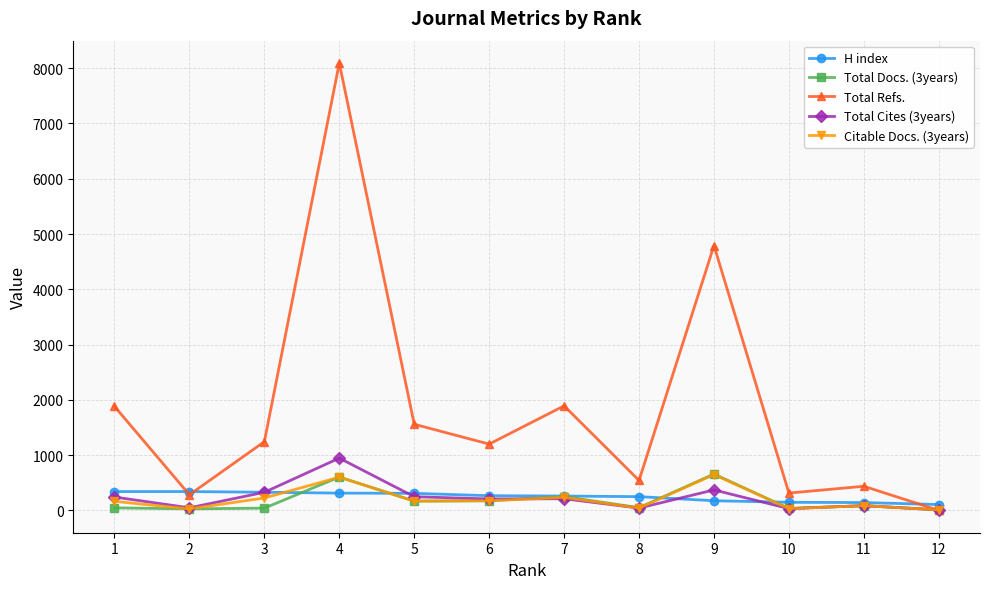

How many distinct data groups are displayed?

5